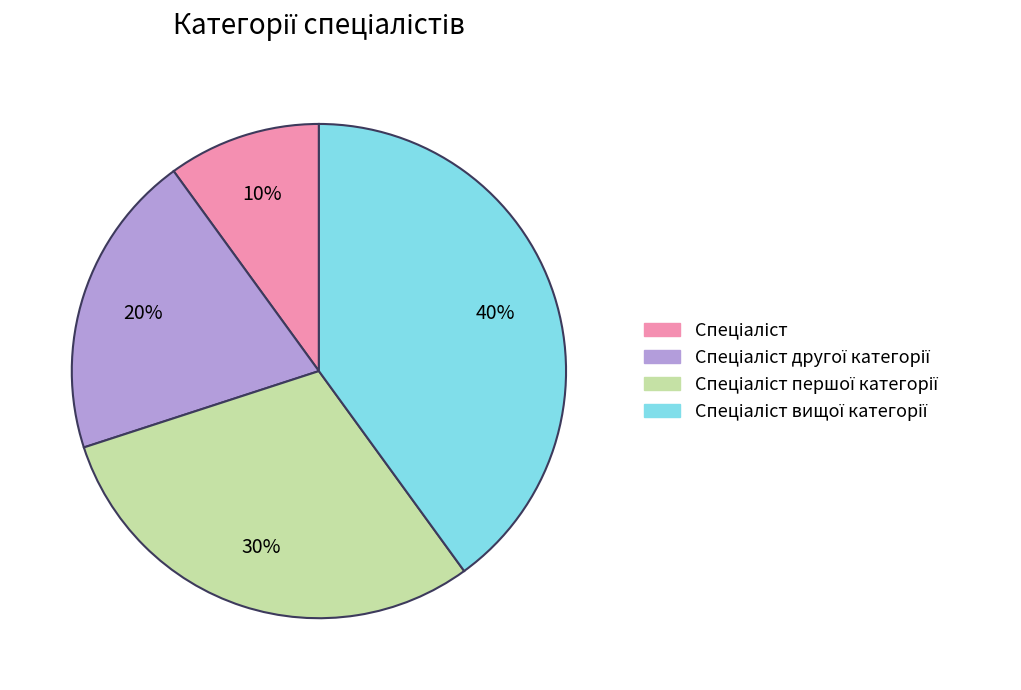

To the nearest percent, what is the average slice percentage?

25%